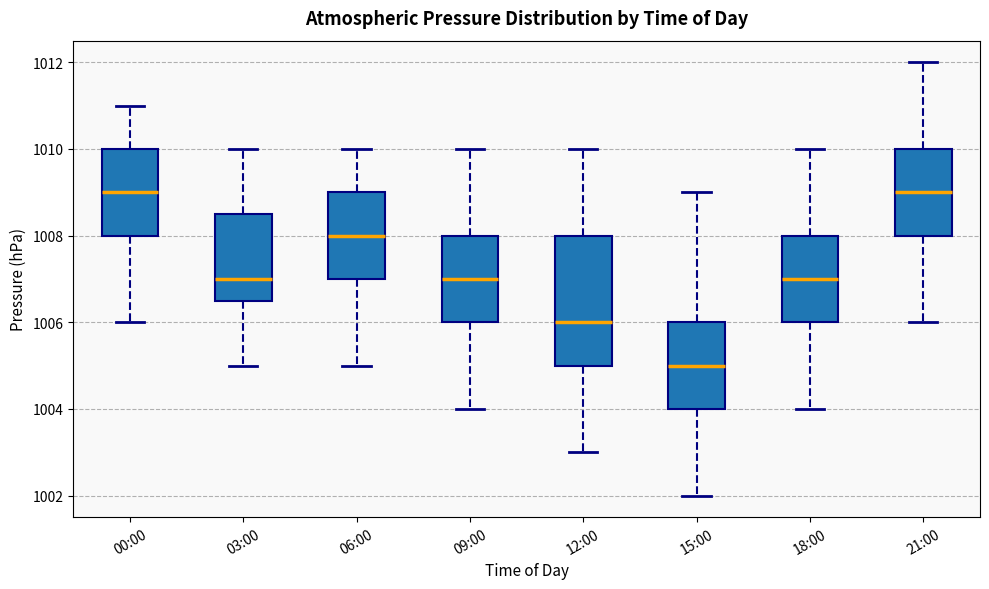

Reading left to right, transcribe this box plot: for each box, give where its median line is, the range the box spans, and where its two whiskers end, as read against the y-axis. The values are not printed on the chart, so give them approximately, as read against the axis.

00:00: median 1009.0, box 1008.0 to 1010.0, whiskers 1006.0 to 1011.0
03:00: median 1007.0, box 1006.6 to 1008.6, whiskers 1005.0 to 1010.0
06:00: median 1008.0, box 1007.0 to 1009.0, whiskers 1005.0 to 1010.0
09:00: median 1007.0, box 1006.0 to 1008.0, whiskers 1004.0 to 1010.0
12:00: median 1006.0, box 1005.0 to 1008.0, whiskers 1003.0 to 1010.0
15:00: median 1005.0, box 1004.0 to 1006.0, whiskers 1002.0 to 1009.0
18:00: median 1007.0, box 1006.0 to 1008.0, whiskers 1004.0 to 1010.0
21:00: median 1009.0, box 1008.0 to 1010.0, whiskers 1006.0 to 1012.0